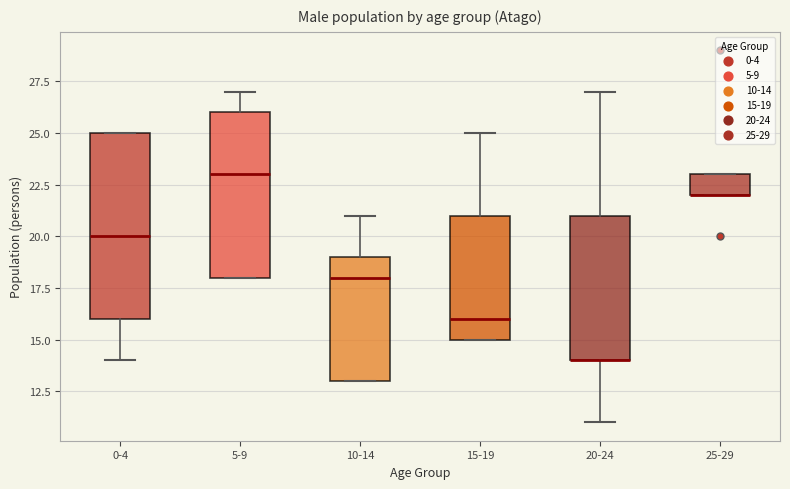

Which box is the tallest, from its lower edge to its upper edge?

0-4